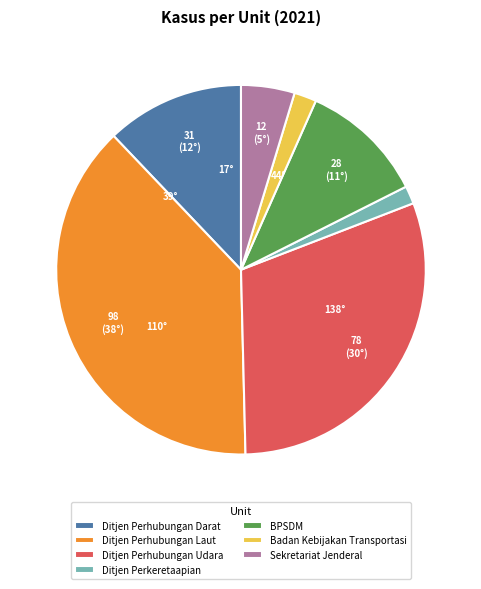

Which slice is the largest?

Ditjen Perhubungan Laut